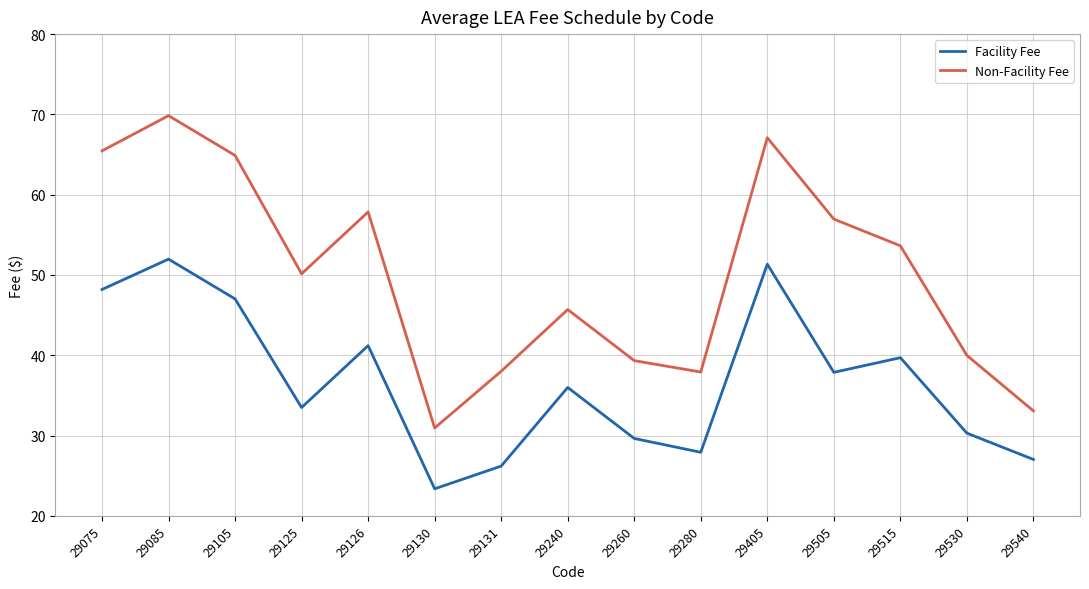

True or false: Non-Facility Fee and Facility Fee cross at least once.

False